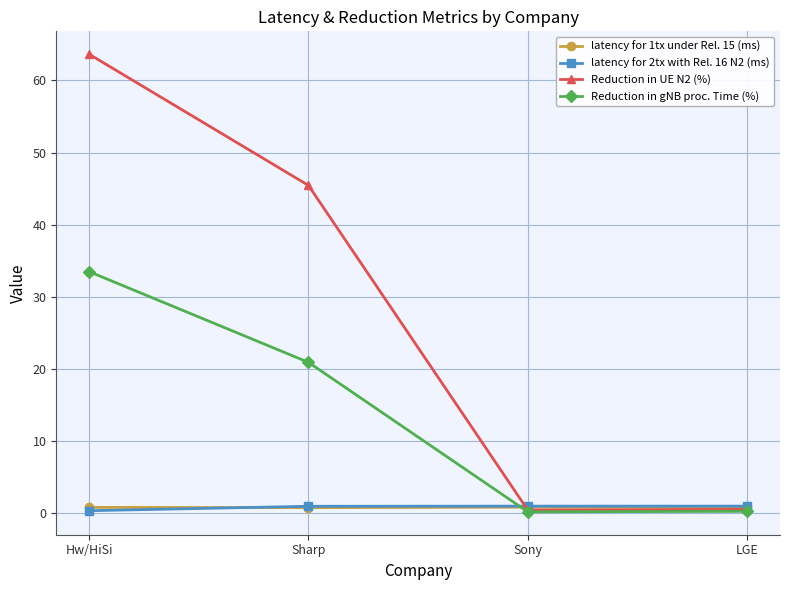

Where do latency for 1tx under Rel. 15 (ms) and Reduction in UE N2 (%) first cross each other?

Sharp and Sony